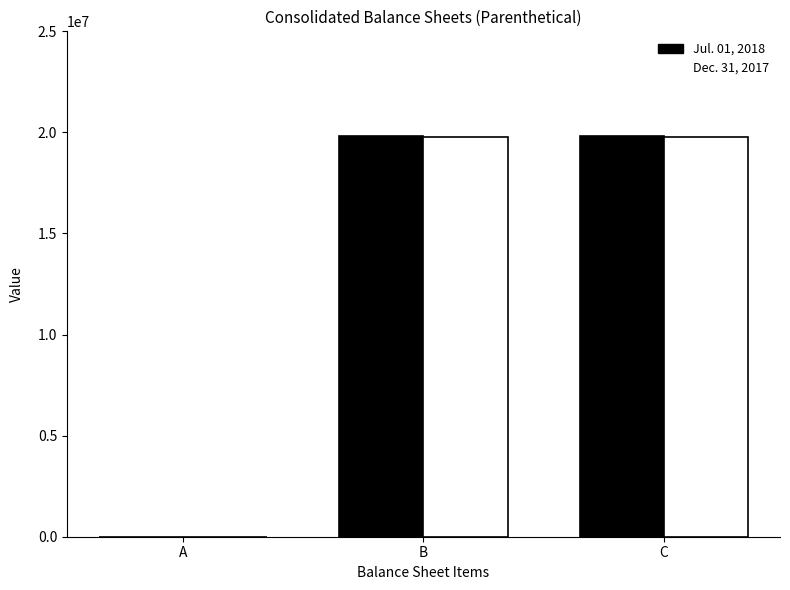

What is the maximum value for Jul. 01, 2018?

19836042